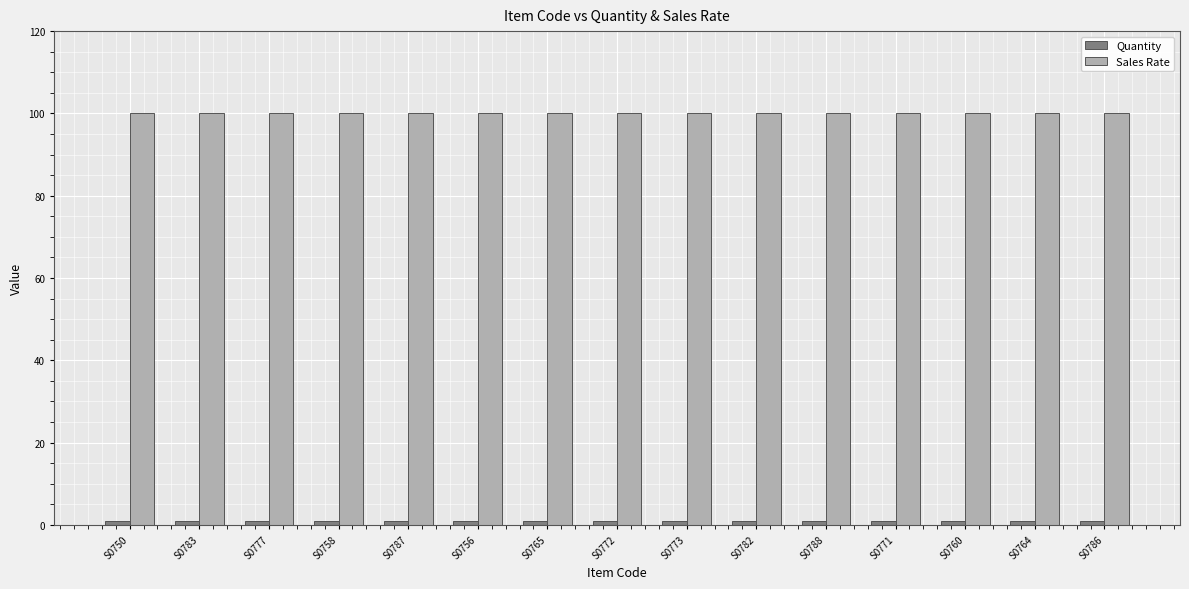

What position from the right is S0787?

11